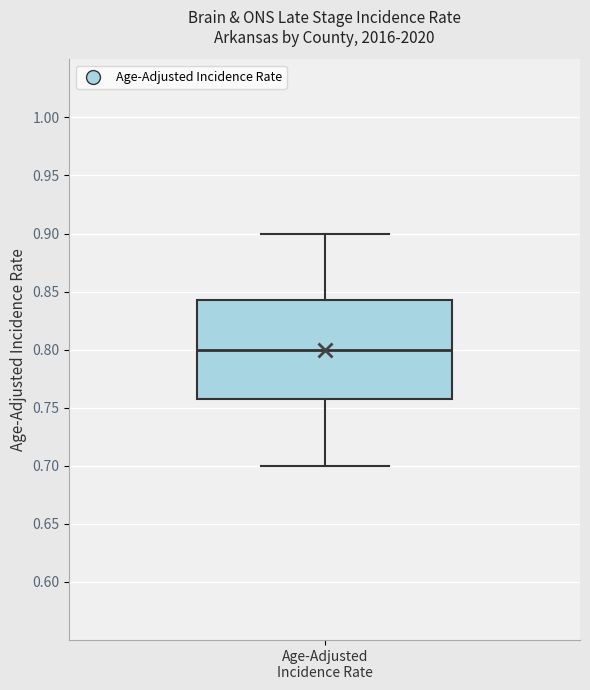

Transcribe this box plot: give where the median line is, the range the box spans, and where the two whiskers end, as read against the y-axis. The values are not printed on the chart, so give them approximately, as read against the axis.

median 0.800, box 0.760 to 0.845, whiskers 0.700 to 0.900